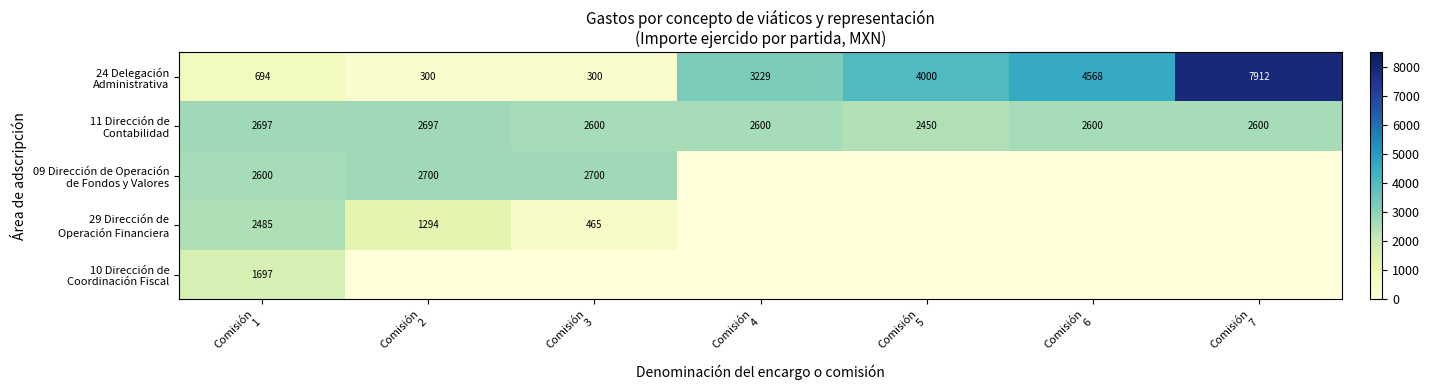

What is the difference between the maximum and minimum values in the 11 Dirección de Contabilidad series?

247.0